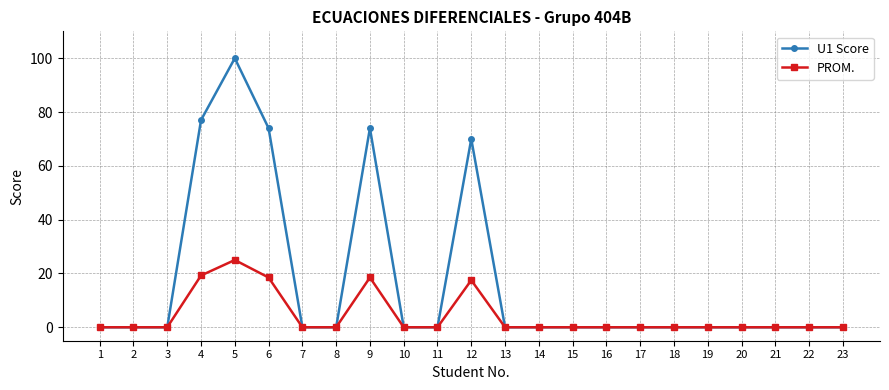

What is the sum of all PROM. values?

98.8